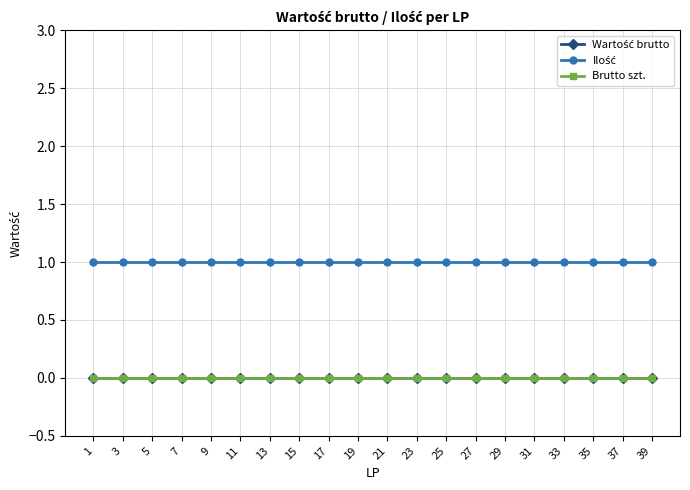

Does the chart have visible grid lines?

Yes